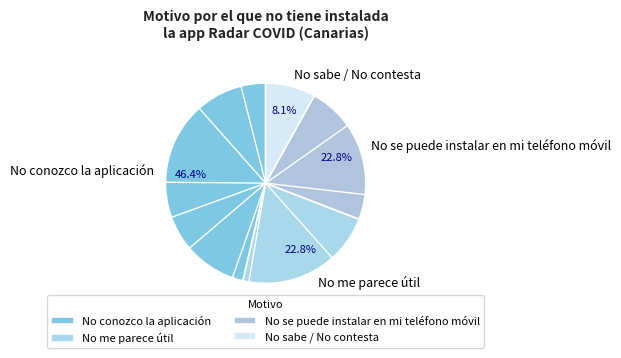

Is the sum of No me parece útil and No conozco la aplicación greater than half?

Yes